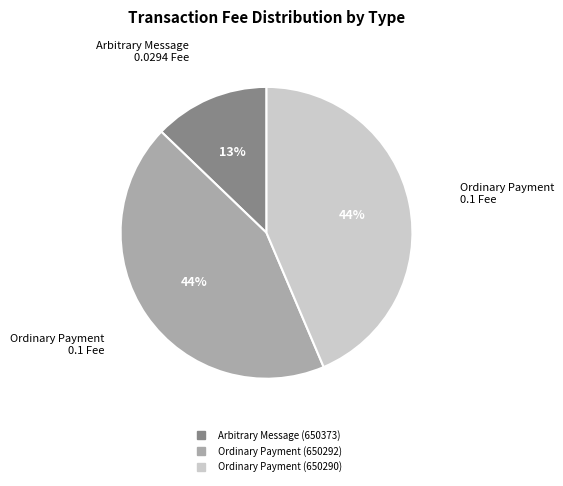

Is it true that Ordinary Payment (650290) is 44% of the pie?

True